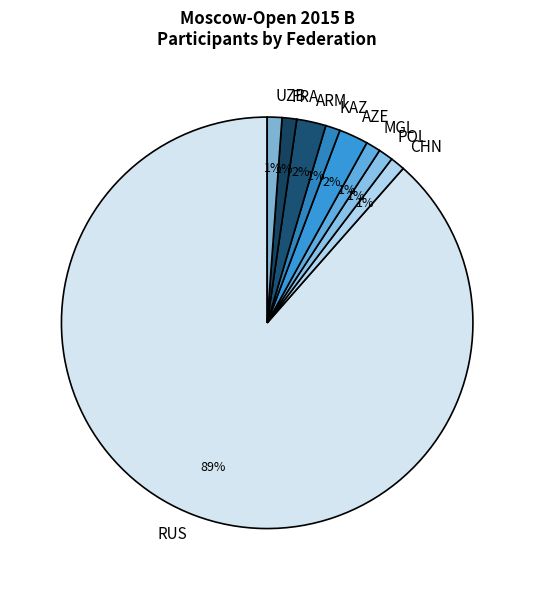

How many slices are in this pie chart?

9